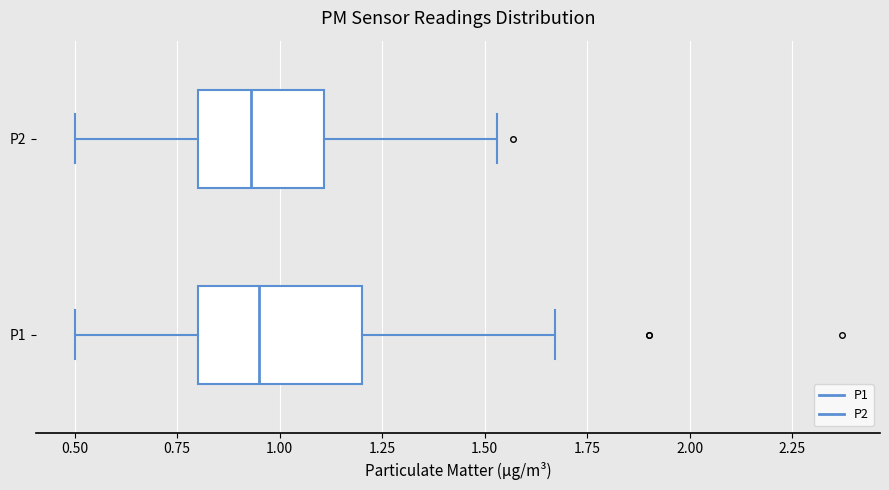

Reading bottom to top, transcribe this box plot: for each box, give where its median line is, the range the box spans, and where its two whiskers end, as read against the x-axis. The values are not printed on the chart, so give them approximately, as read against the axis.

P1: median 0.95, box 0.80 to 1.20, whiskers 0.50 to 1.65
P2: median 0.95, box 0.80 to 1.10, whiskers 0.50 to 1.55